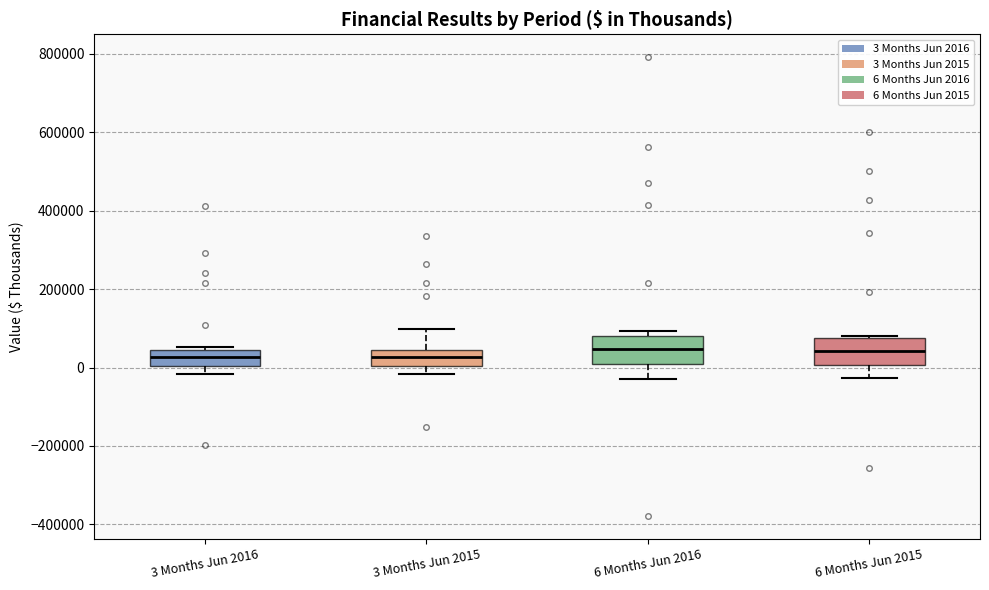

Where does the median line of the box for 6 Months Jun 2015 sit on the y-axis? The values are not printed on the chart, so give them approximately, as read against the axis.

40000